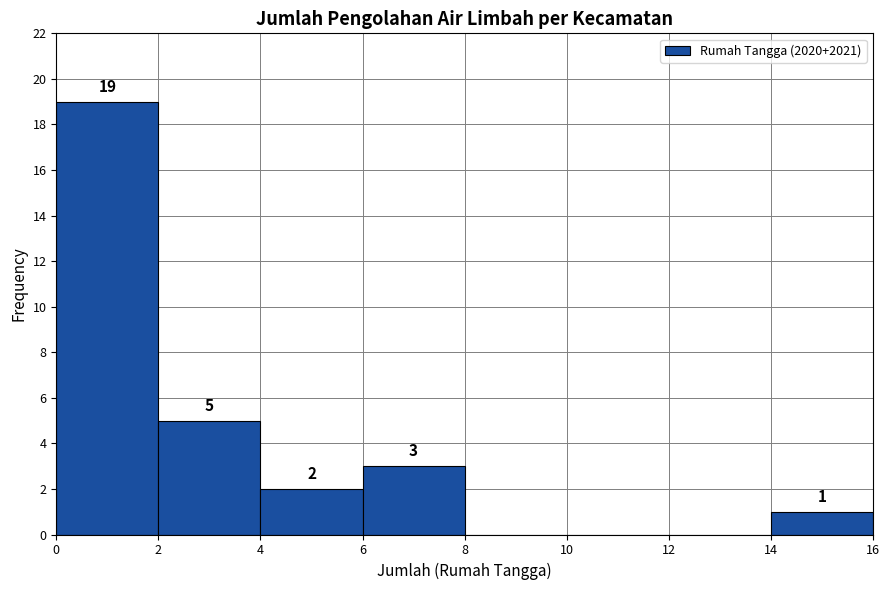

Over which range of the x-axis is the bar tallest?

0 to 2